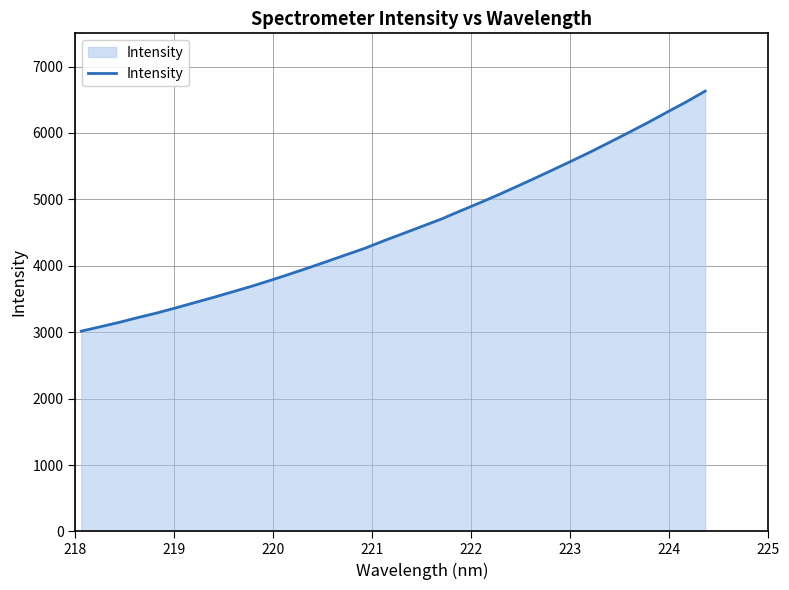

What is the difference between the maximum and minimum values?

3614.7